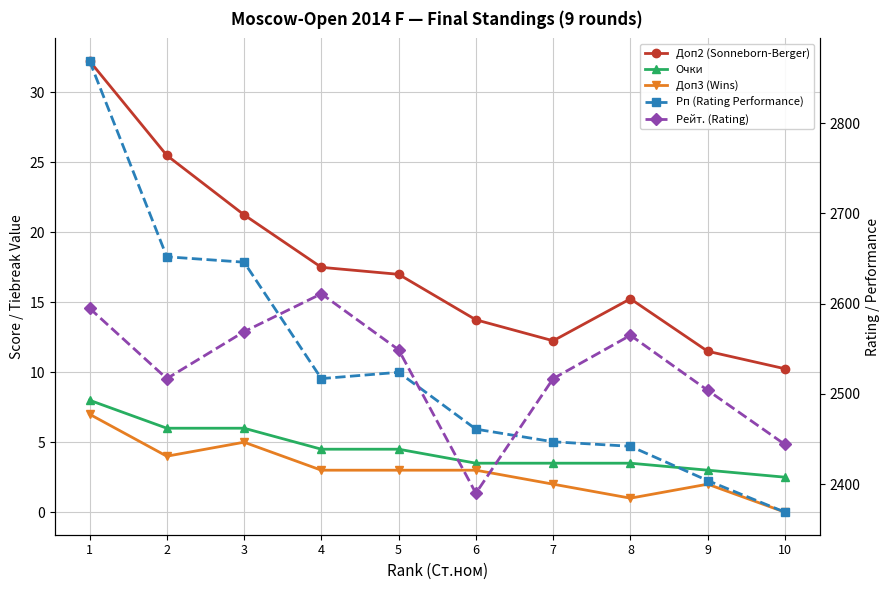

Reading left to right, list all the values displayed in this chart.

Доп2 (Sonneborn-Berger): 32.2	25.5	21.2	17.5	17.0	13.8	12.2	15.2	11.5	10.2
Очки: 8.0	6.0	6.0	4.5	4.5	3.5	3.5	3.5	3.0	2.5
Доп3 (Wins): 7.0	4.0	5.0	3.0	3.0	3.0	2.0	1.0	2.0	0.0
Рп (Rating Performance): 2869.0	2652.0	2646.0	2517.0	2524.0	2461.0	2447.0	2442.0	2404.0	2369.0
Рейт. (Rating): 2595.0	2517.0	2569.0	2611.0	2549.0	2390.0	2517.0	2565.0	2504.0	2444.0